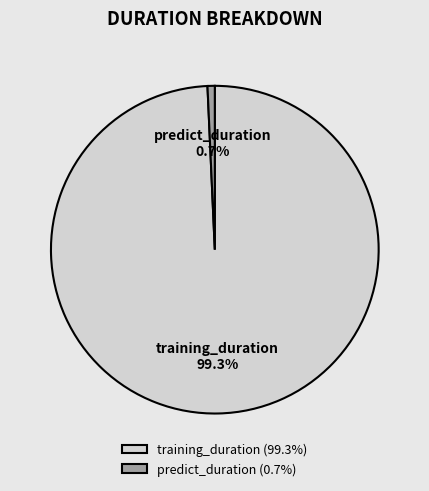

To the nearest percent, what is the average slice percentage?

50%